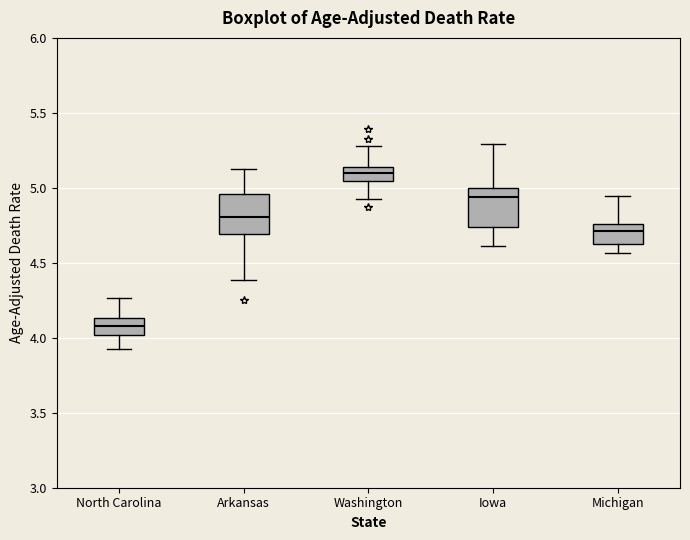

Where does the lower whisker of the box for Washington end on the y-axis? The values are not printed on the chart, so give them approximately, as read against the axis.

4.90